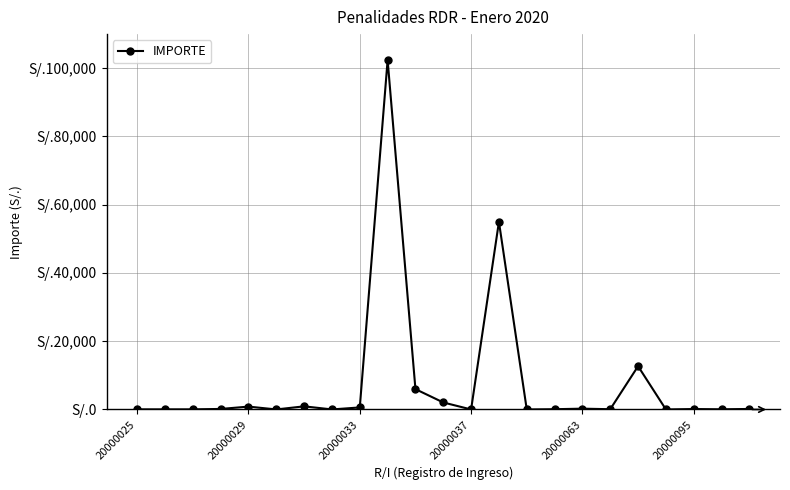

Is this an area chart (filled region under the line)?

No